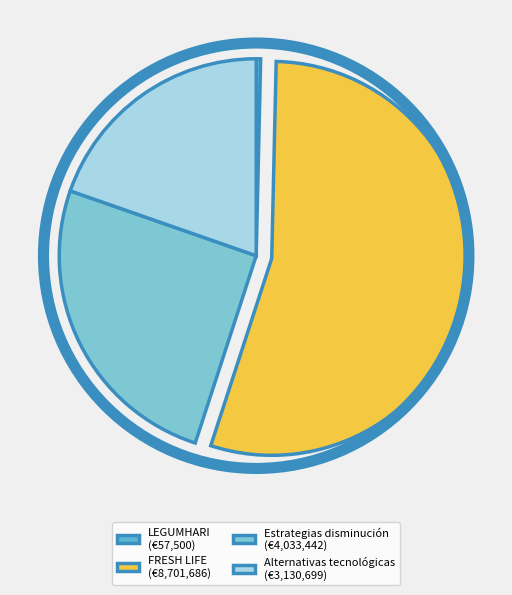

How many slices are in this pie chart?

4